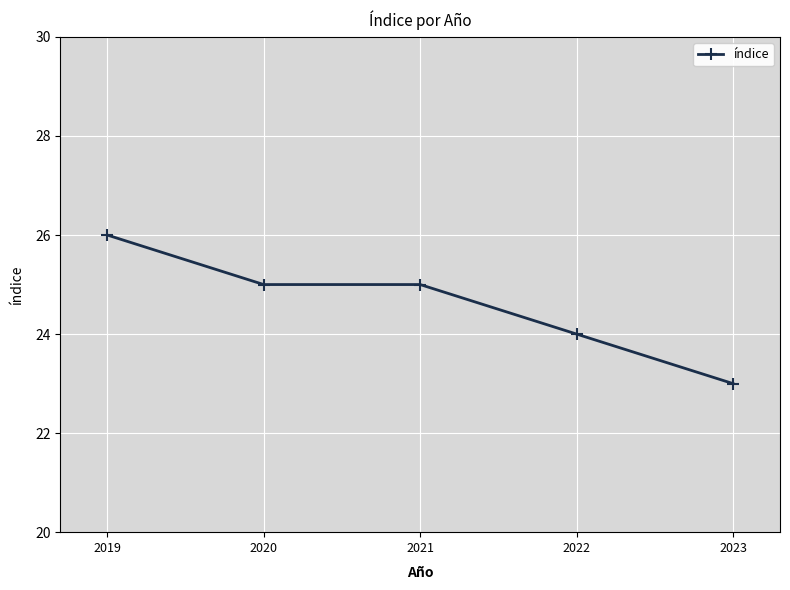

What is the maximum value shown in the chart?

26